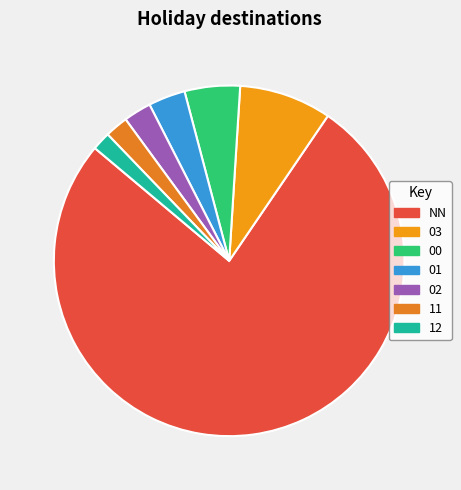

Count the number of slices in the pie.

7